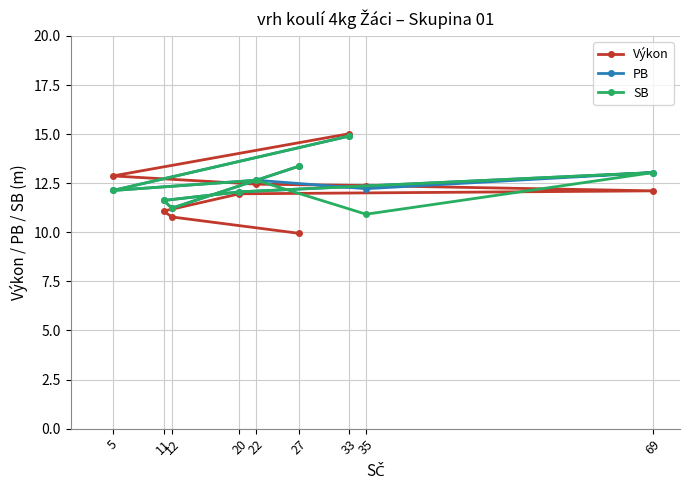

What is the minimum value shown in the chart?

9.9